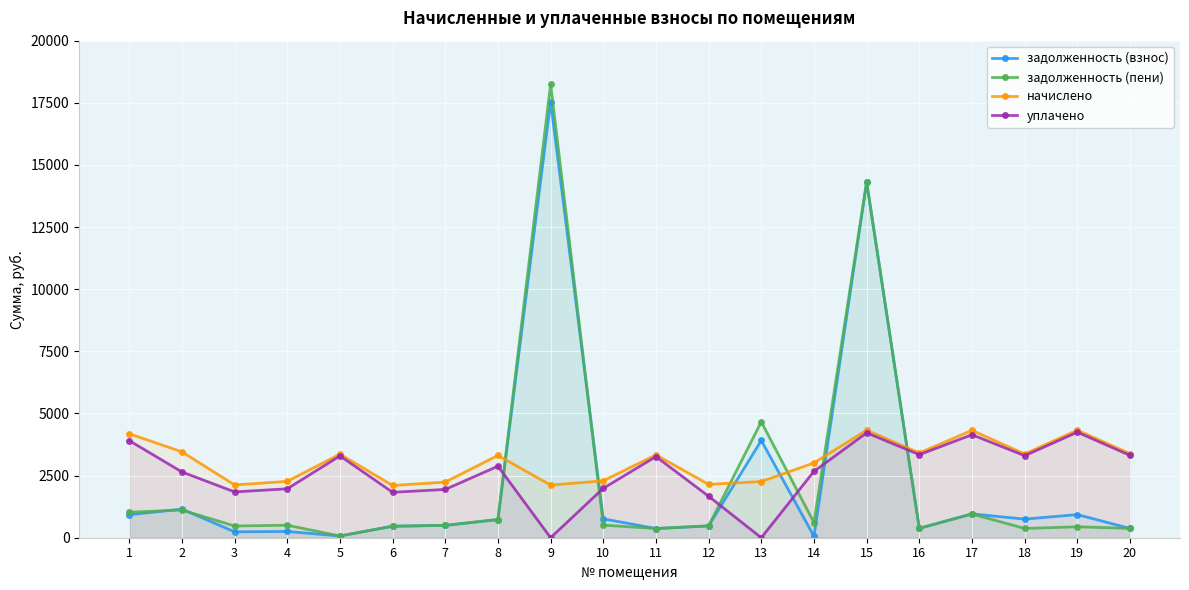

At how many categories does at least one series exceed 1311?

20